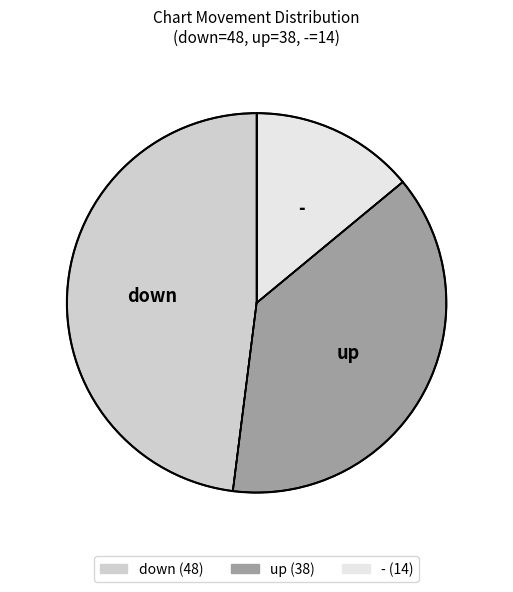

The - slice represents 23% of the pie. True or false?

False